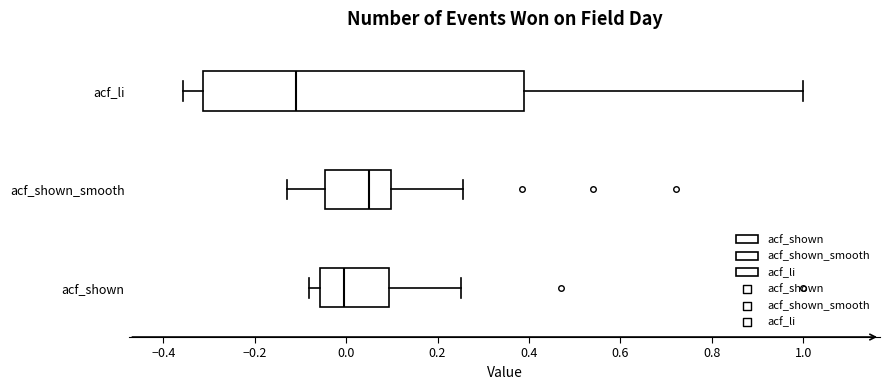

Reading bottom to top, transcribe this box plot: for each box, give where its median line is, the range the box spans, and where its two whiskers end, as read against the x-axis. The values are not printed on the chart, so give them approximately, as read against the axis.

acf_shown: median 0.00, box -0.06 to 0.10, whiskers -0.08 to 0.26
acf_shown_smooth: median 0.06, box -0.04 to 0.10, whiskers -0.12 to 0.26
acf_li: median -0.12, box -0.32 to 0.38, whiskers -0.36 to 1.00